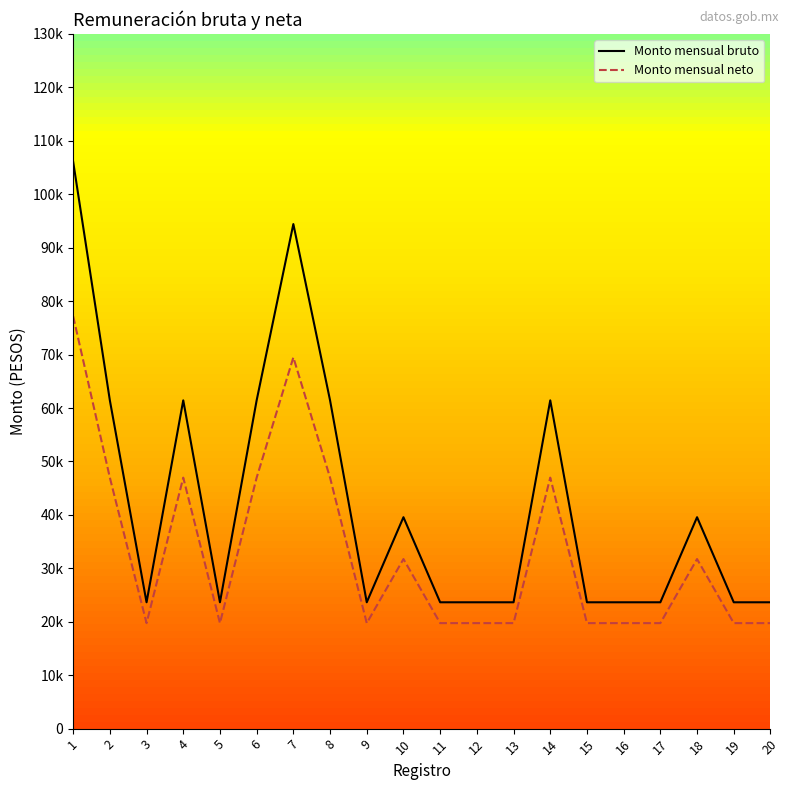

What is the difference between the maximum and minimum values in the Monto mensual bruto series?

82458.4